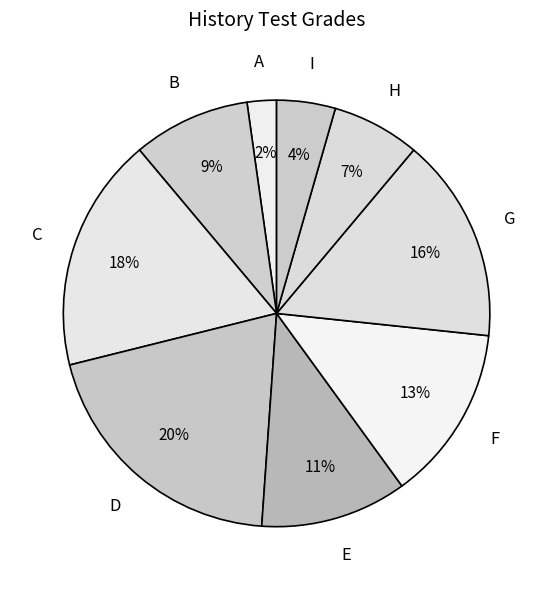

Count the number of slices in the pie.

9